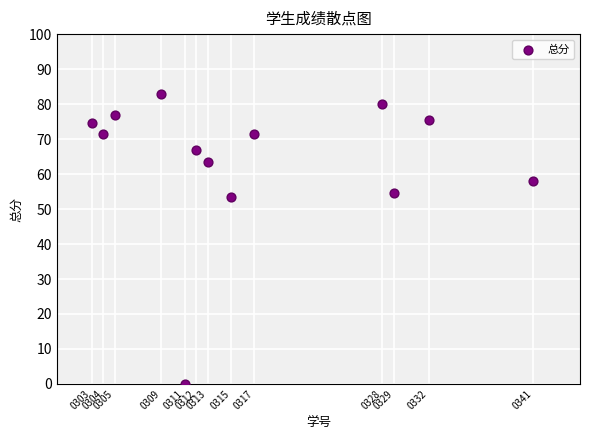

What Y value in the scatter plot is closest to 41?

53.5